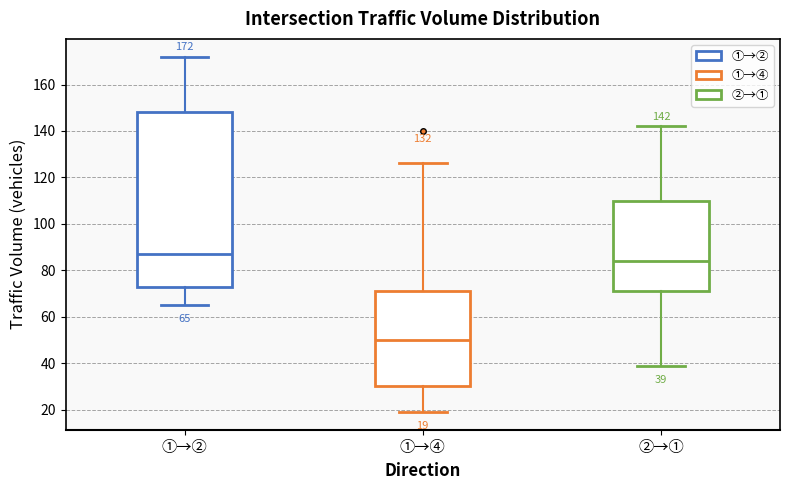

Which box is the tallest, from its lower edge to its upper edge?

①→②